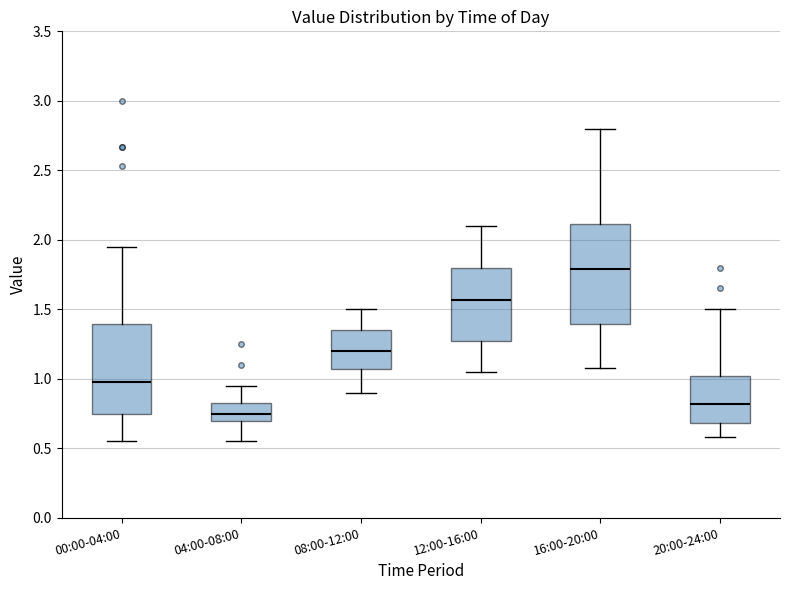

Reading left to right, transcribe this box plot: for each box, give where its median line is, the range the box spans, and where its two whiskers end, as read against the y-axis. The values are not printed on the chart, so give them approximately, as read against the axis.

00:00-04:00: median 1.00, box 0.75 to 1.40, whiskers 0.55 to 1.95
04:00-08:00: median 0.75, box 0.70 to 0.85, whiskers 0.55 to 0.95
08:00-12:00: median 1.20, box 1.05 to 1.35, whiskers 0.90 to 1.50
12:00-16:00: median 1.55, box 1.25 to 1.80, whiskers 1.05 to 2.10
16:00-20:00: median 1.80, box 1.40 to 2.10, whiskers 1.10 to 2.80
20:00-24:00: median 0.80, box 0.70 to 1.00, whiskers 0.60 to 1.50